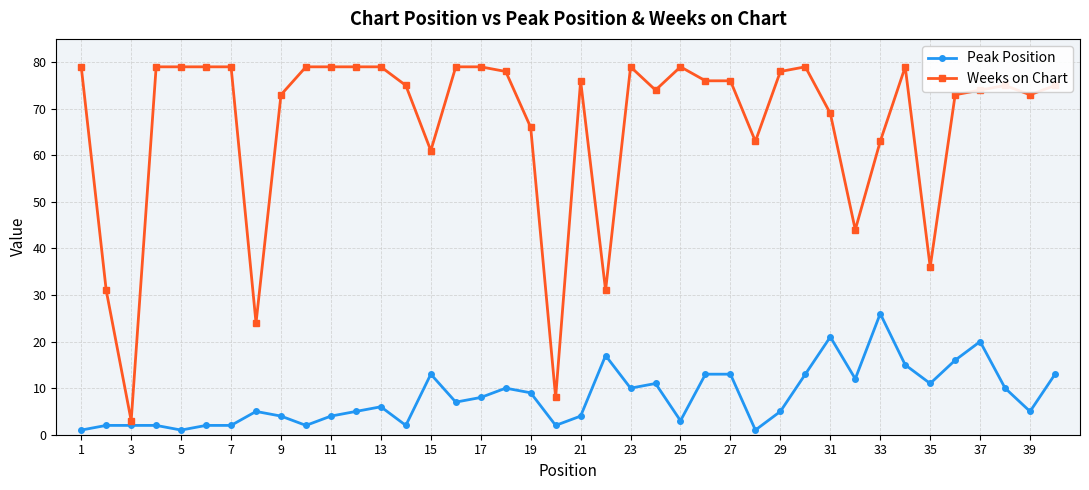

What is the difference between the maximum and minimum values in the Peak Position series?

25